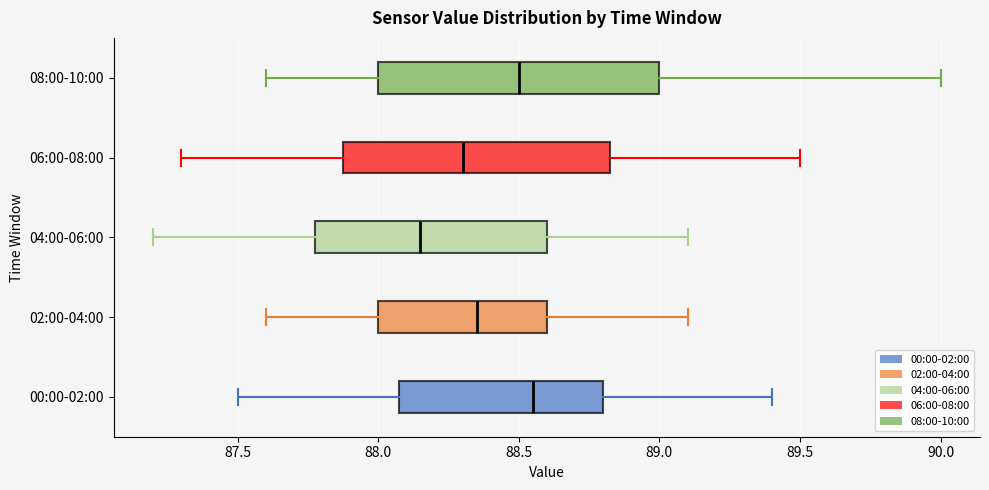

Reading bottom to top, read every box against the x-axis: the position of its median line, the range the box covers, and the ends of its whiskers. The values are not printed on the chart, so give them approximately, as read against the axis.

00:00-02:00: median 88.55, box 88.10 to 88.80, whiskers 87.50 to 89.40
02:00-04:00: median 88.35, box 88.00 to 88.60, whiskers 87.60 to 89.10
04:00-06:00: median 88.15, box 87.80 to 88.60, whiskers 87.20 to 89.10
06:00-08:00: median 88.30, box 87.90 to 88.85, whiskers 87.30 to 89.50
08:00-10:00: median 88.50, box 88.00 to 89.00, whiskers 87.60 to 90.00